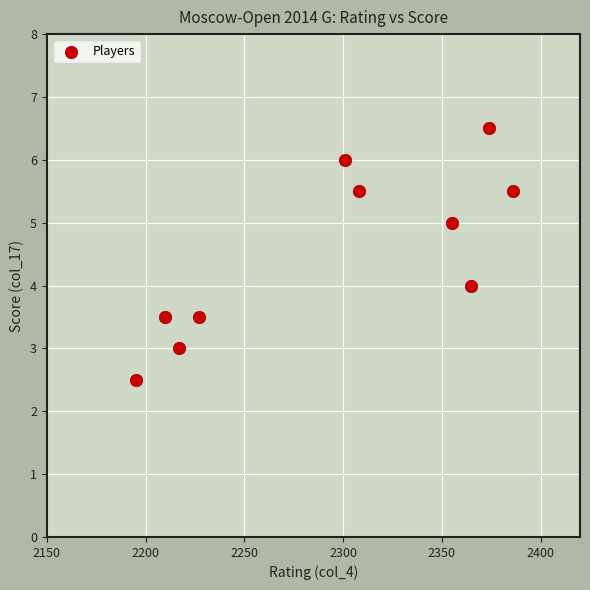

What is the average X value?

2293.8